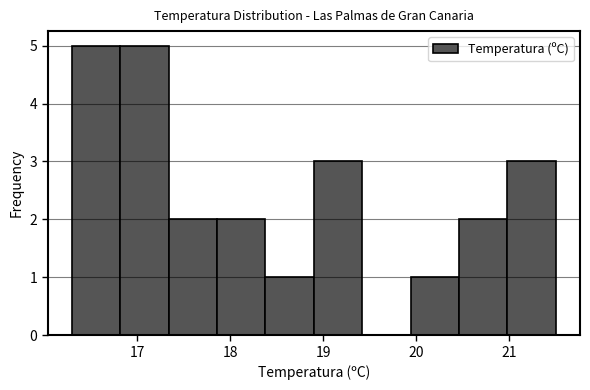

Reading left to right, list every bar in this chart as the range it spans on the x-axis followed by its height. Neither the bar edges nor the heights are printed on the chart, so give them approximately, as read against the axes.

16.30 to 16.82: 5
16.82 to 17.34: 5
17.34 to 17.86: 2
17.86 to 18.38: 2
18.38 to 18.90: 1
18.90 to 19.42: 3
19.42 to 19.94: 0
19.94 to 20.46: 1
20.46 to 20.98: 2
20.98 to 21.50: 3